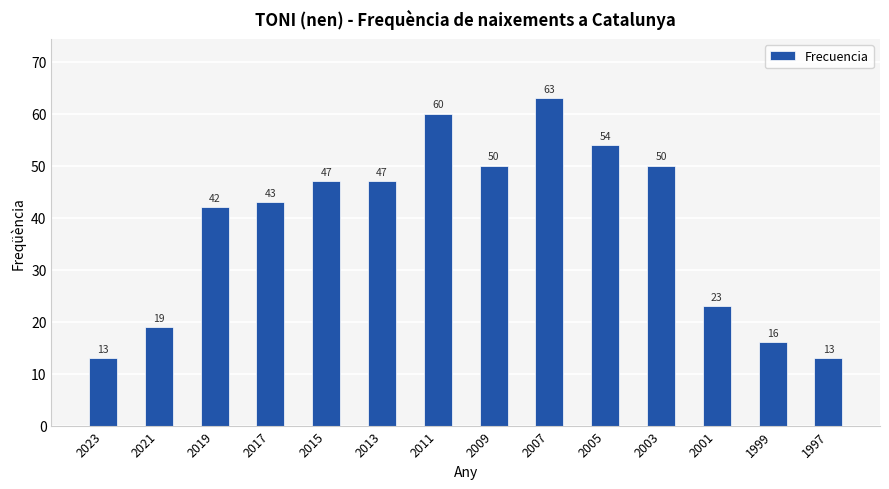

What is the sum of all values?

540